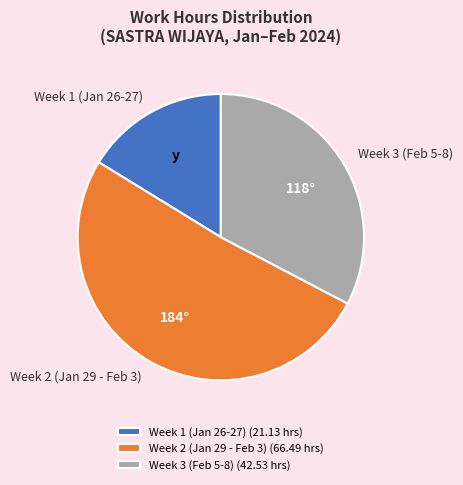

Is there a majority slice in this chart?

Yes